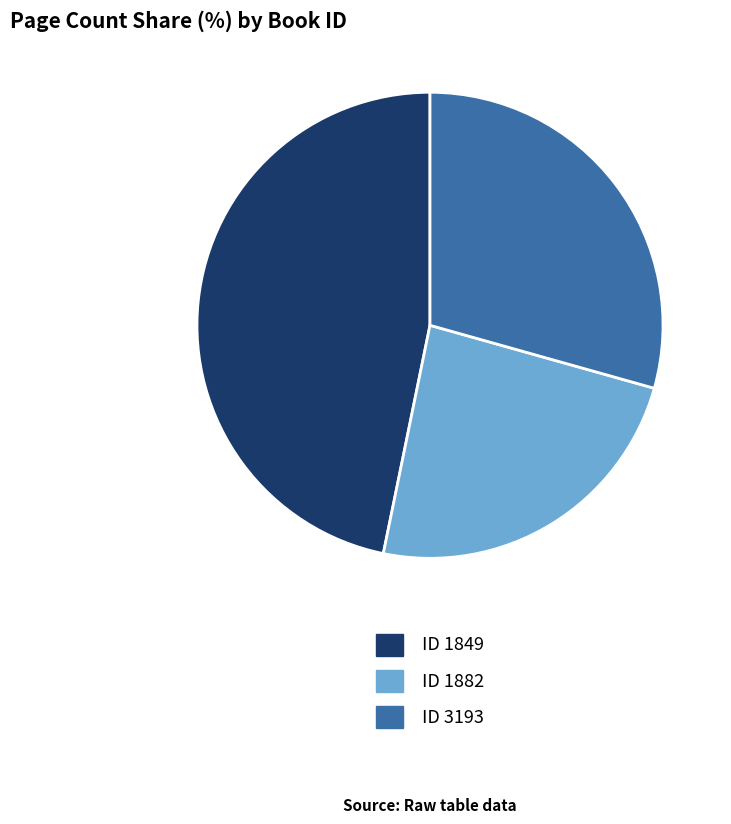

Which category has the biggest portion of the pie?

ID 1849